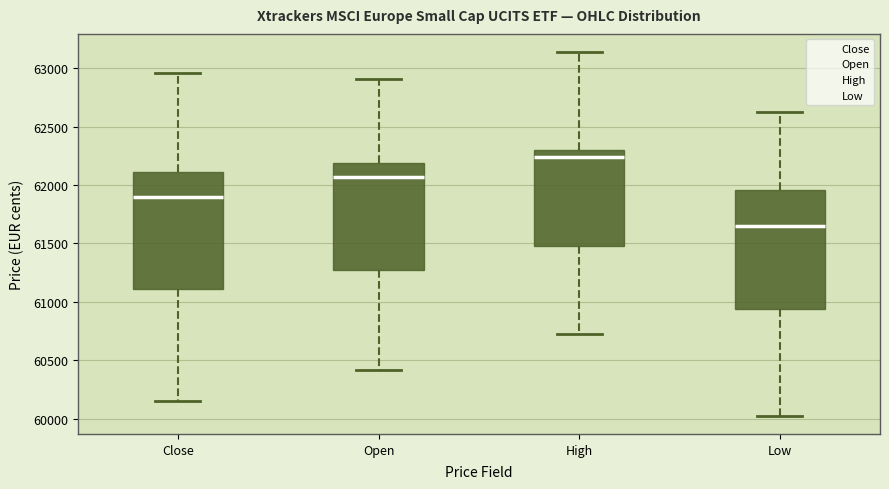

Reading left to right, transcribe this box plot: for each box, give where its median line is, the range the box spans, and where its two whiskers end, as read against the y-axis. The values are not printed on the chart, so give them approximately, as read against the axis.

Close: median 61900, box 61100 to 62100, whiskers 60150 to 62950
Open: median 62050, box 61250 to 62200, whiskers 60400 to 62900
High: median 62250, box 61500 to 62300, whiskers 60750 to 63150
Low: median 61650, box 60950 to 61950, whiskers 60050 to 62650